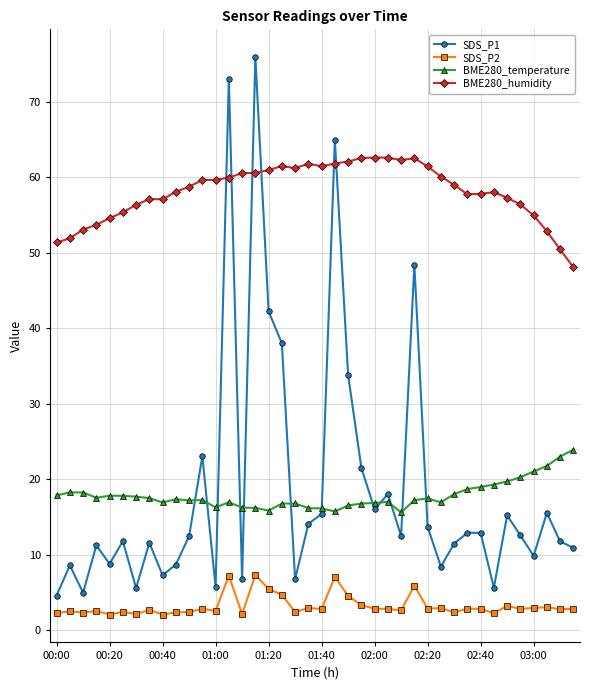

What is the value of the SDS_P1 point at the 33rd from the left?

12.9